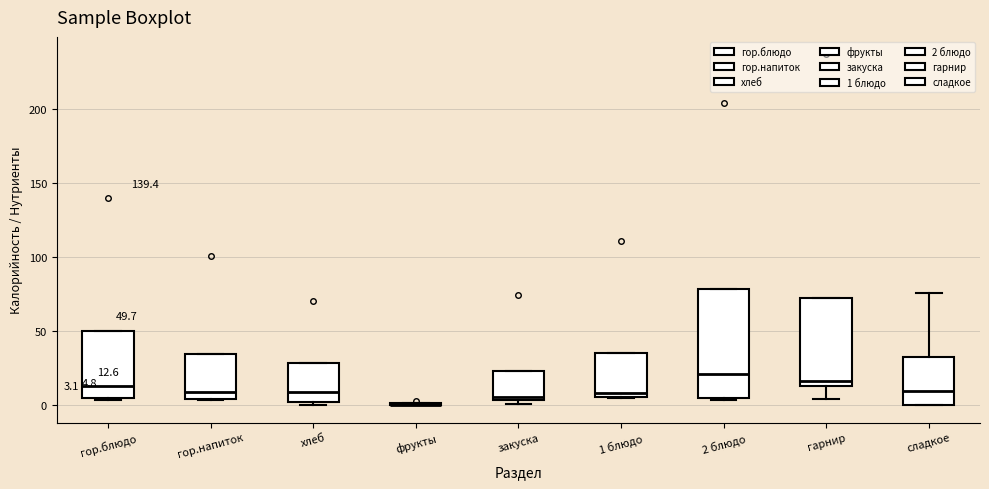

Which box is the tallest, from its lower edge to its upper edge?

2 блюдо